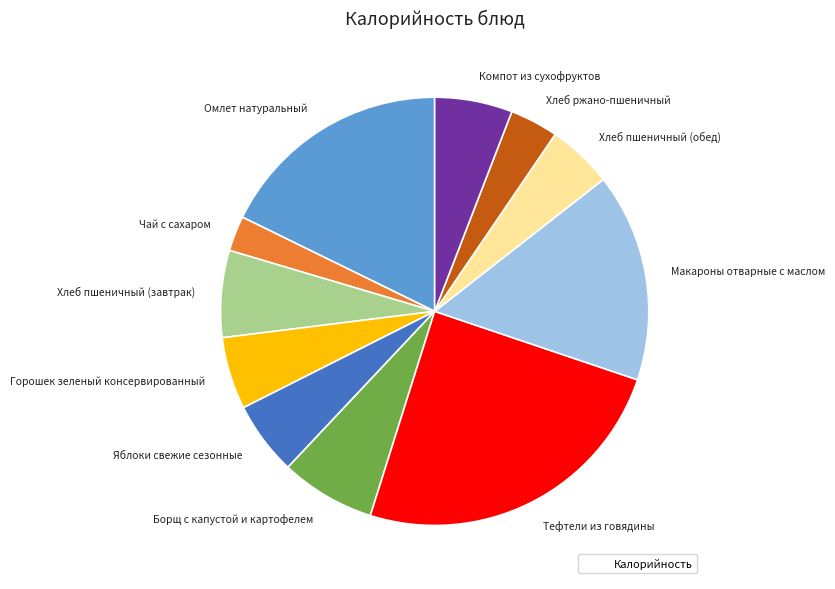

True or false: Омлет натуральный accounts for 4% of the total.

False